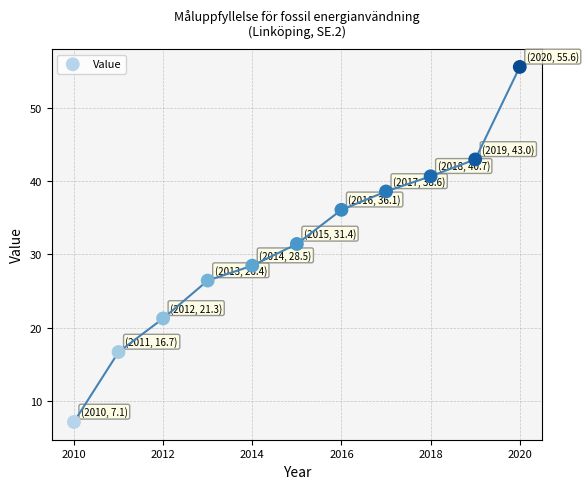

What is the range of X values (max minus min)?

10.0